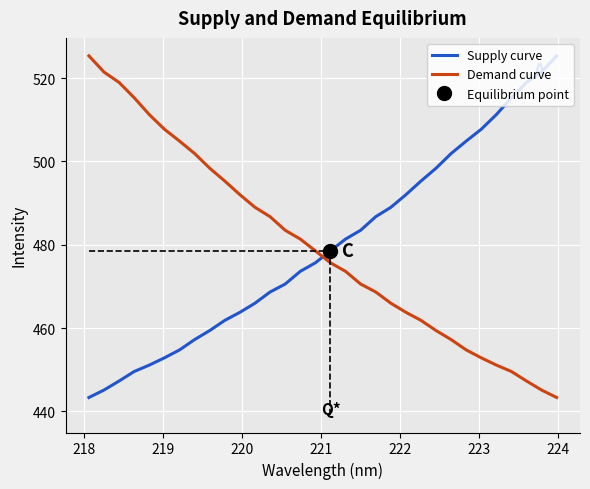

Which series ends up on top after the final intersection of Demand curve and Supply curve?

Supply curve